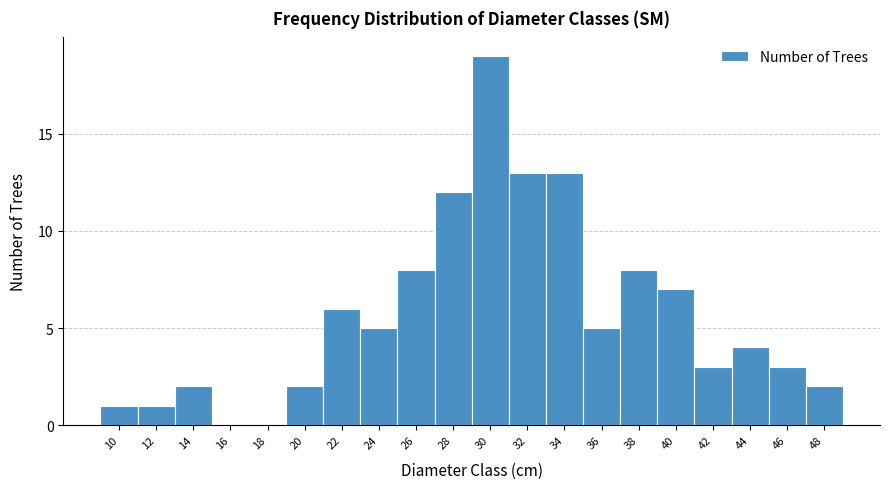

Over which range of the x-axis is the bar tallest?

29 to 31